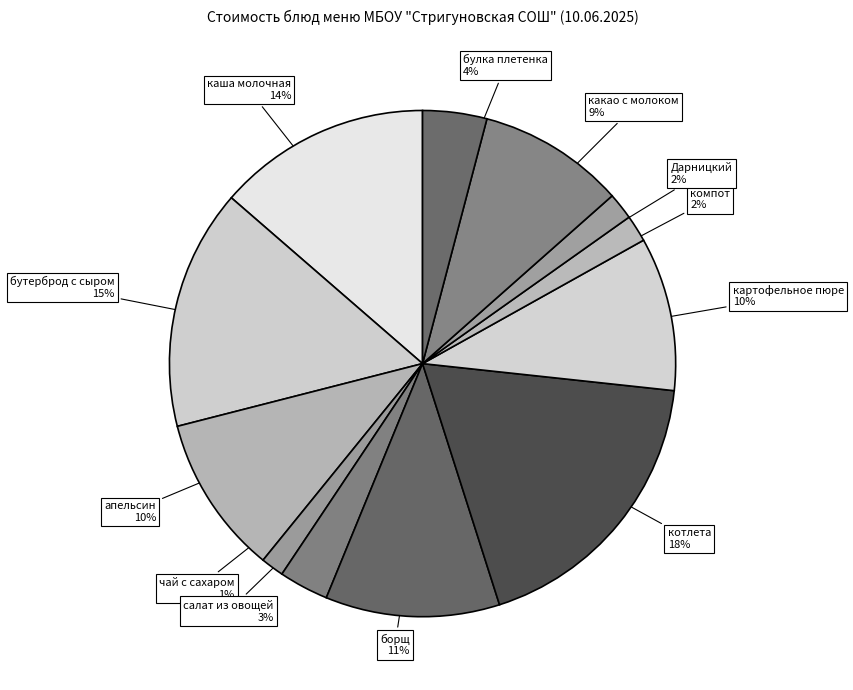

The котлета 18% slice represents 6% of the pie. True or false?

False